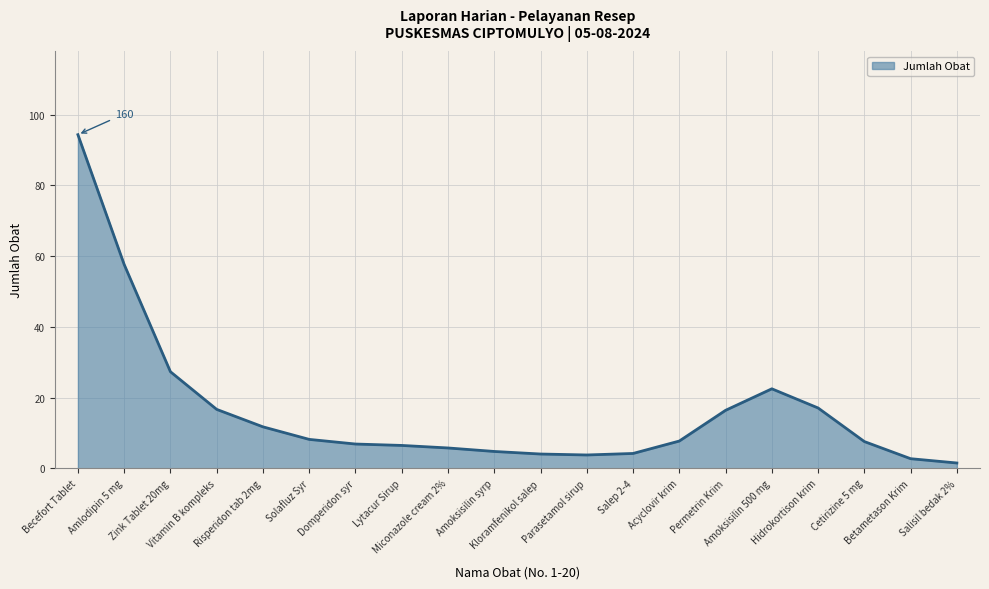

What is the greatest value displayed?

94.3